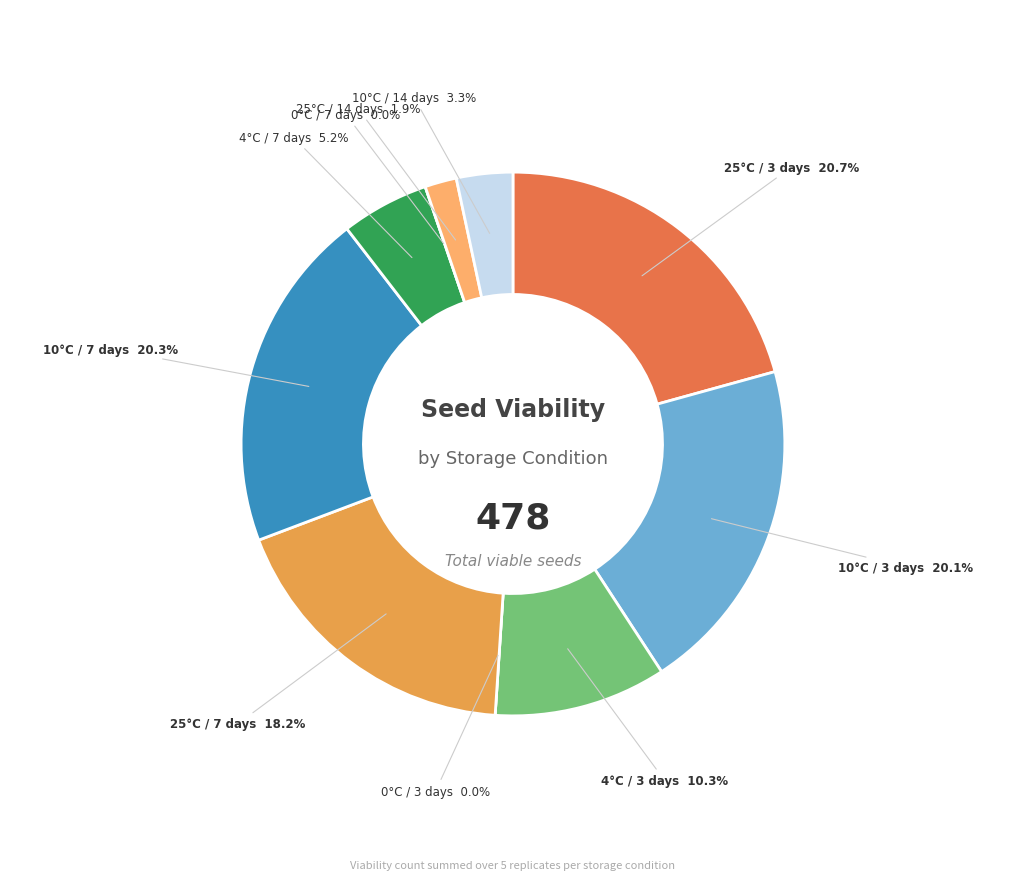

What is the total percentage of 4°C / 3 days and 10°C / 3 days?

30.3%